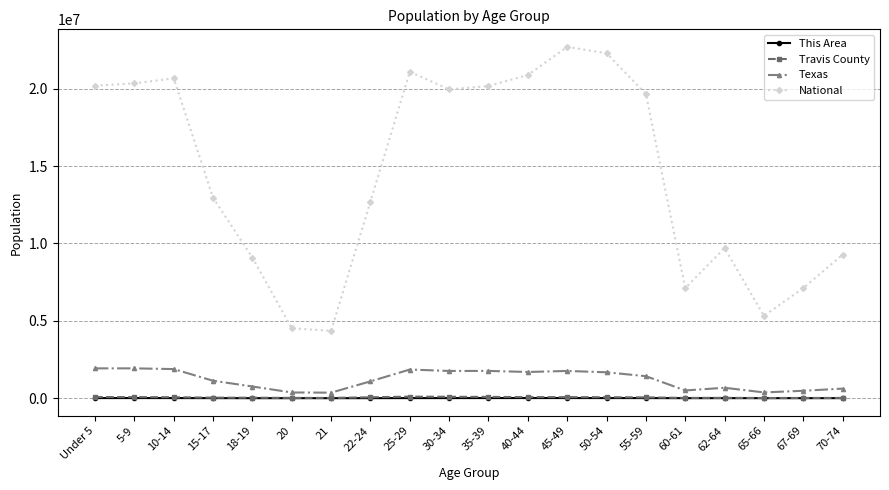

Count the number of data series in this chart.

4